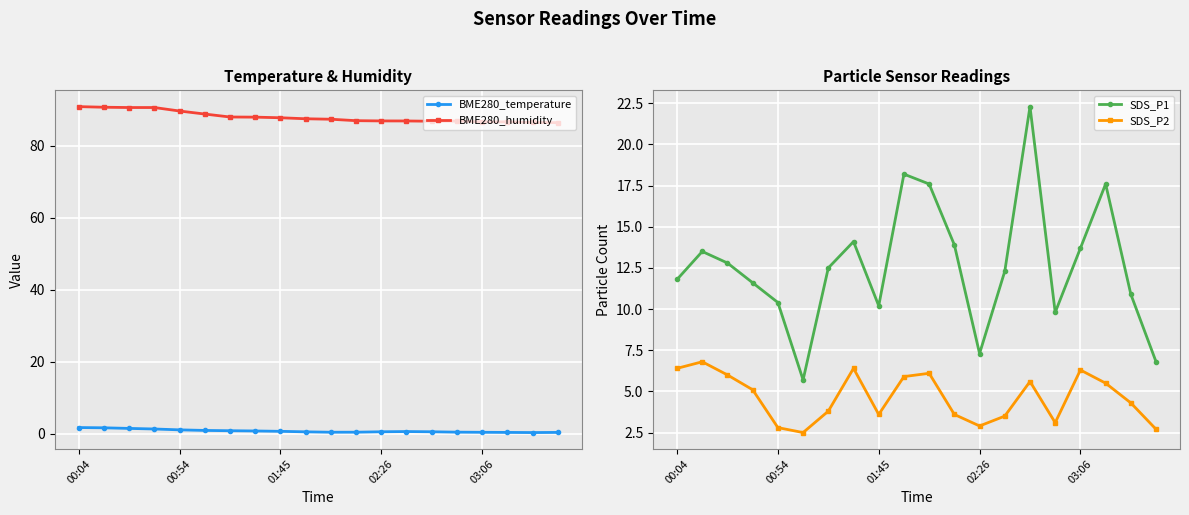

Which series has the largest range (max minus min)?

SDS_P1